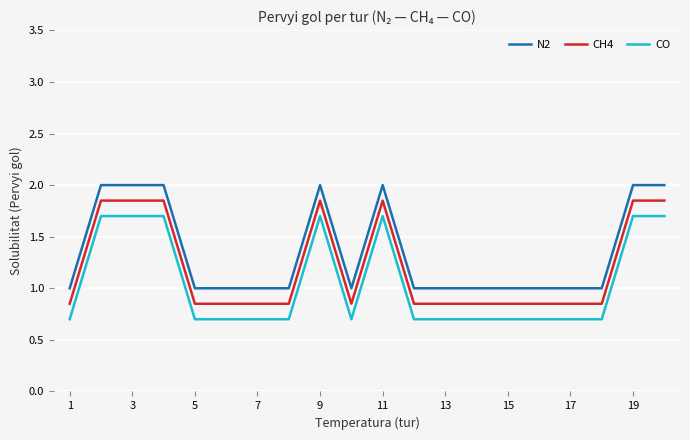

Rank the series by their maximum value, from lowest to highest.

CO, CH4, N2